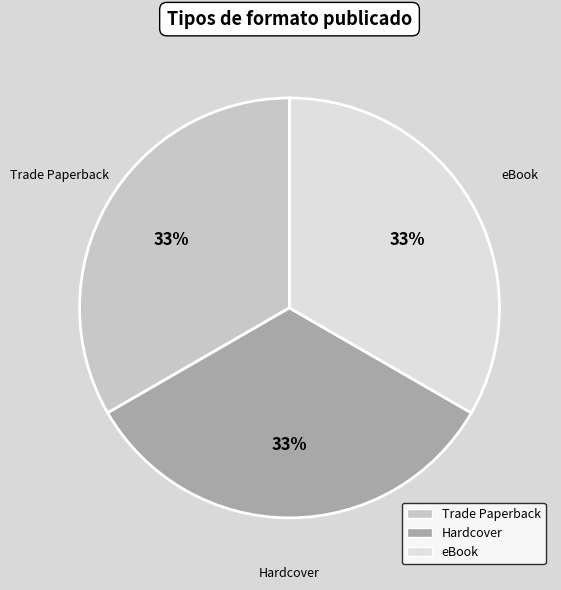

Is the sum of Hardcover and eBook greater than half?

Yes